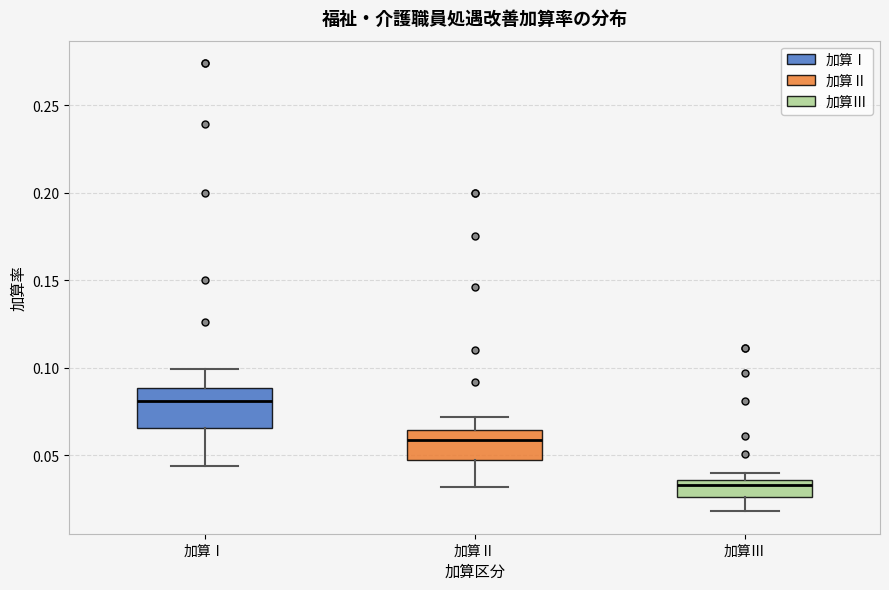

Reading left to right, transcribe this box plot: for each box, give where its median line is, the range the box spans, and where its two whiskers end, as read against the y-axis. The values are not printed on the chart, so give them approximately, as read against the axis.

加算Ⅰ: median 0.080, box 0.065 to 0.090, whiskers 0.045 to 0.100
加算Ⅱ: median 0.060, box 0.050 to 0.065, whiskers 0.030 to 0.070
加算Ⅲ: median 0.035 (just below the box's upper edge), box 0.025 to 0.035, whiskers 0.020 to 0.040